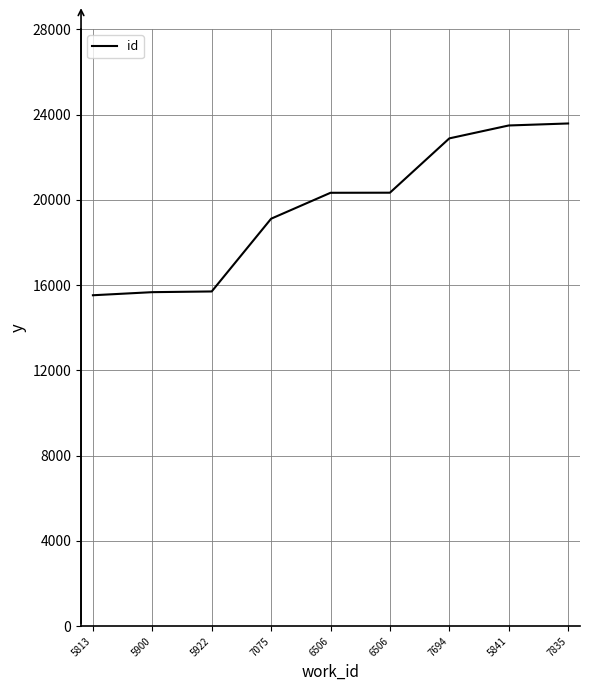

Which label corresponds to the largest value in the chart?

7835